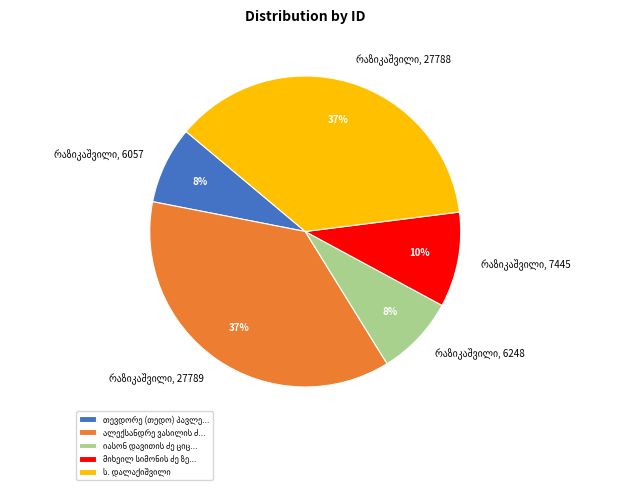

How many segments does this pie chart have?

5